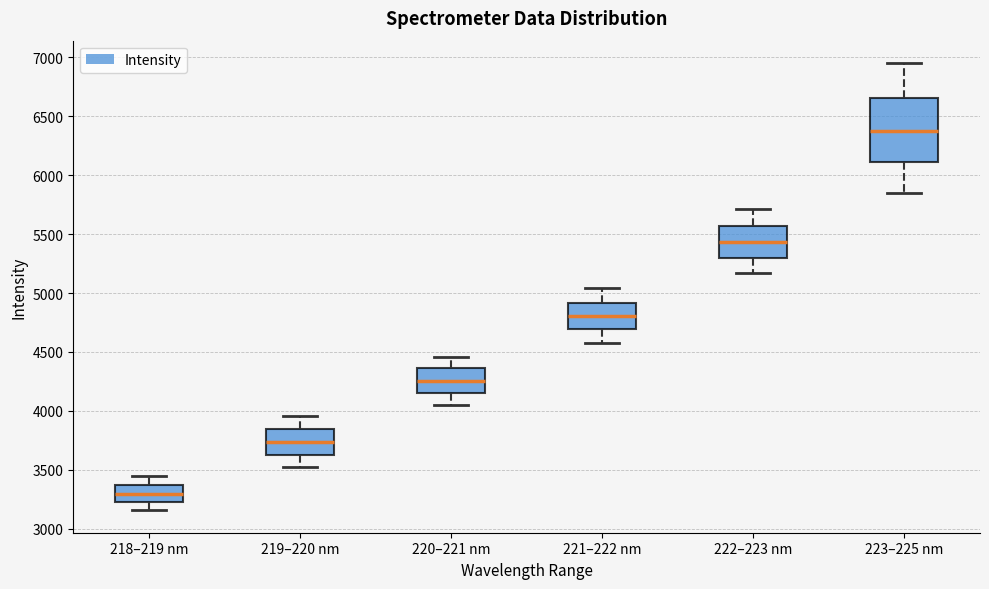

Comparing the boxes themselves (not the whiskers), which one is the tallest?

223–225 nm